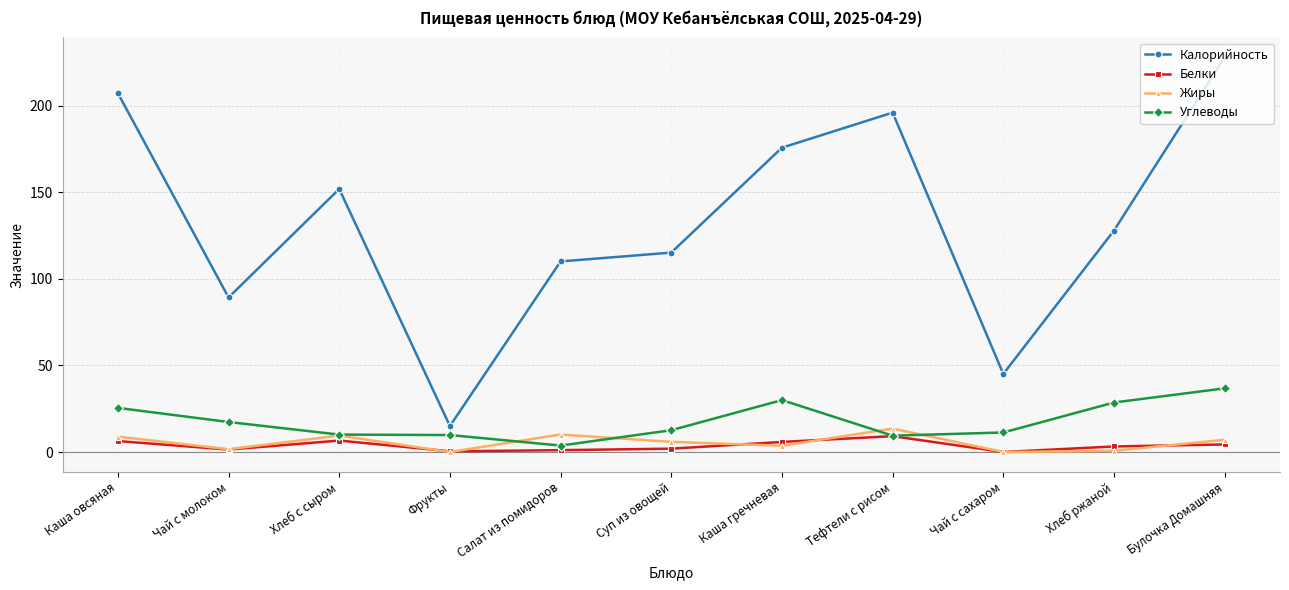

The Углеводы series shows 11.3 at Чай с сахаром. True or false?

True